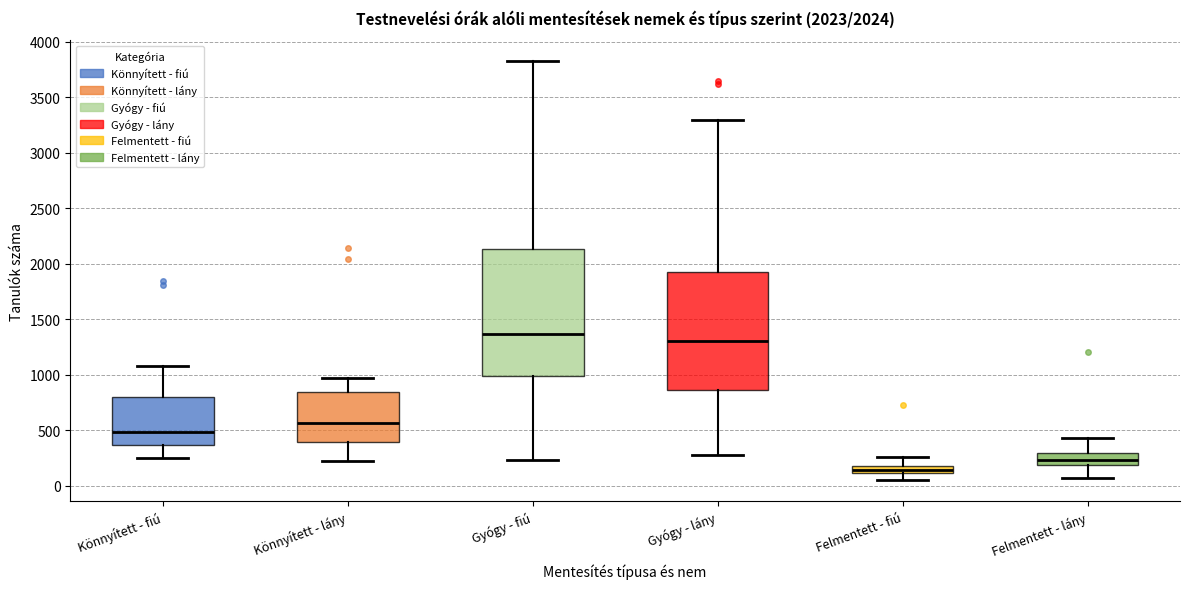

Which box's median line is the lowest?

Felmentett - fiú